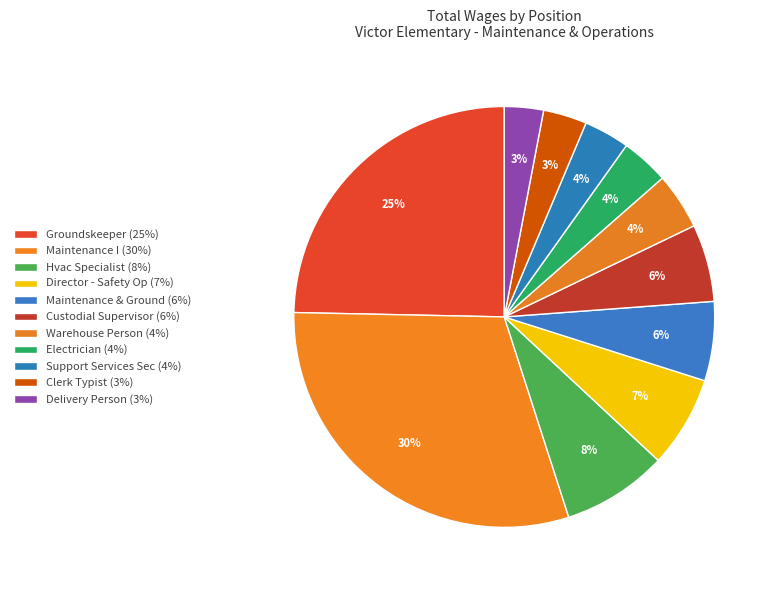

To the nearest percent, what is the difference between the largest and smallest slice percentages?

27%